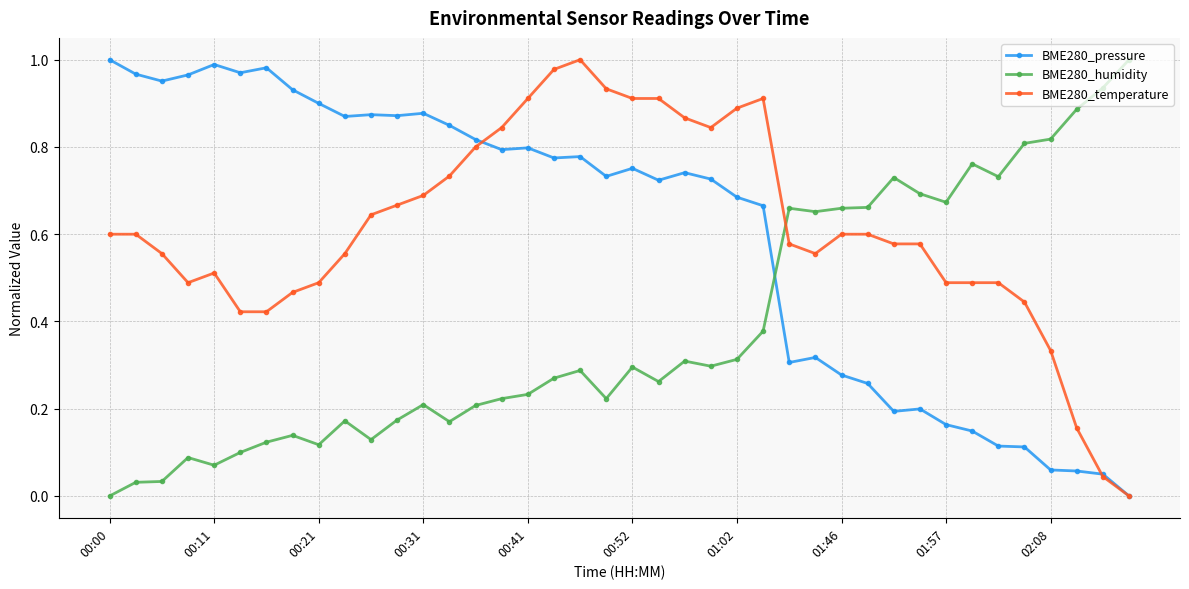

After their last crossing, which series has the higher values: BME280_pressure or BME280_humidity?

BME280_humidity